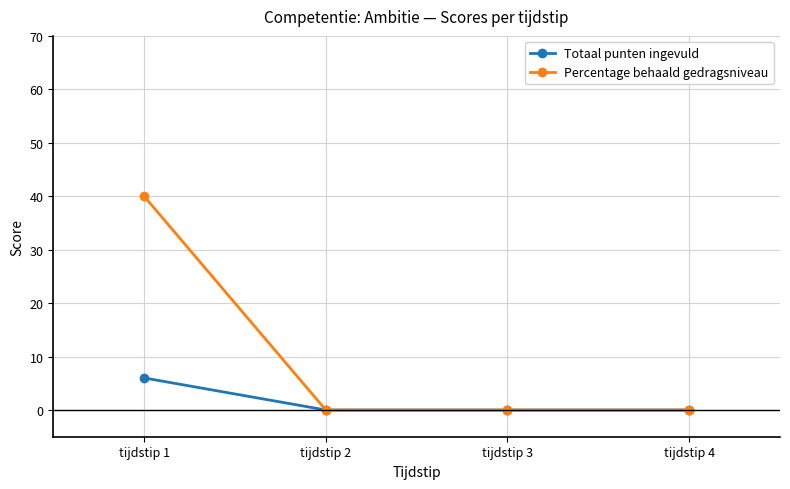

What is the value of the Totaal punten ingevuld point at the 1st from the left?

6